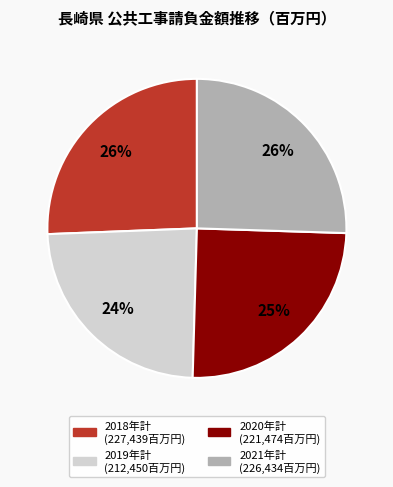

Combined, do 2021年計 and 2019年計 account for over 50%?

No